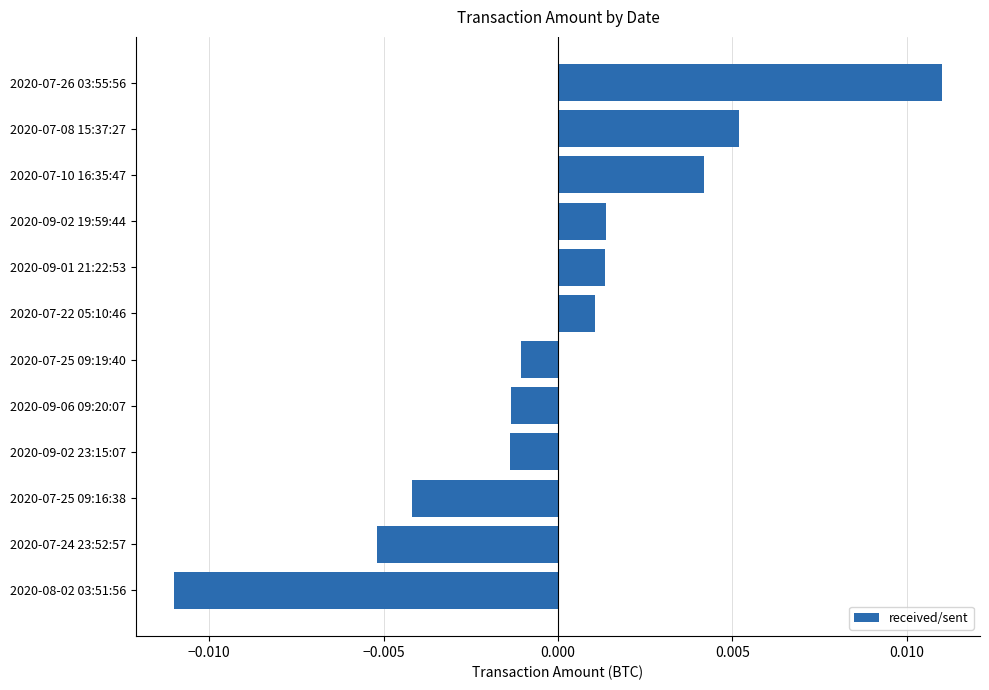

Which category has the highest value across all series?

2020-07-26 03:55:56